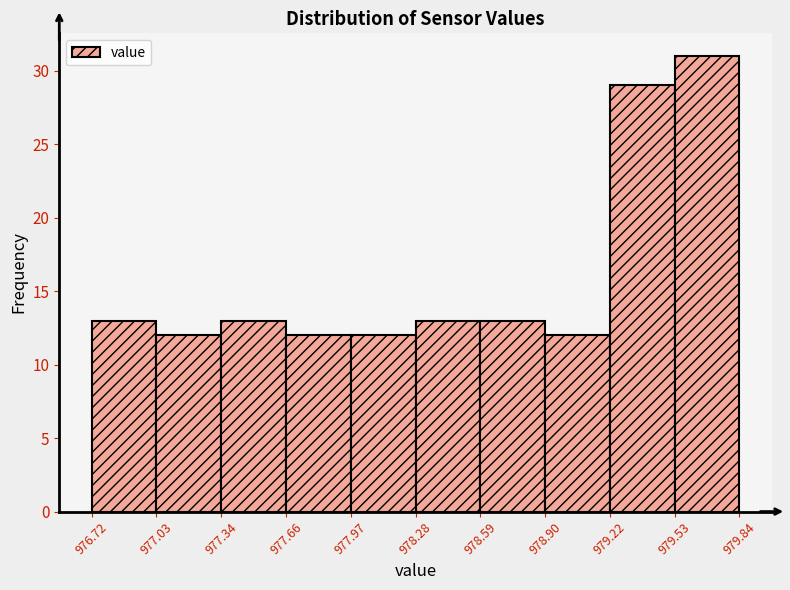

Reading left to right, list every bar in this chart as the range it spans on the x-axis followed by its height. The values are not printed on the chart, so give them approximately, as read against the axis.

976.72 to 977.03: 13
977.03 to 977.34: 12
977.34 to 977.66: 13
977.66 to 977.97: 12
977.97 to 978.28: 12
978.28 to 978.59: 13
978.59 to 978.90: 13
978.90 to 979.22: 12
979.22 to 979.53: 29
979.53 to 979.84: 31